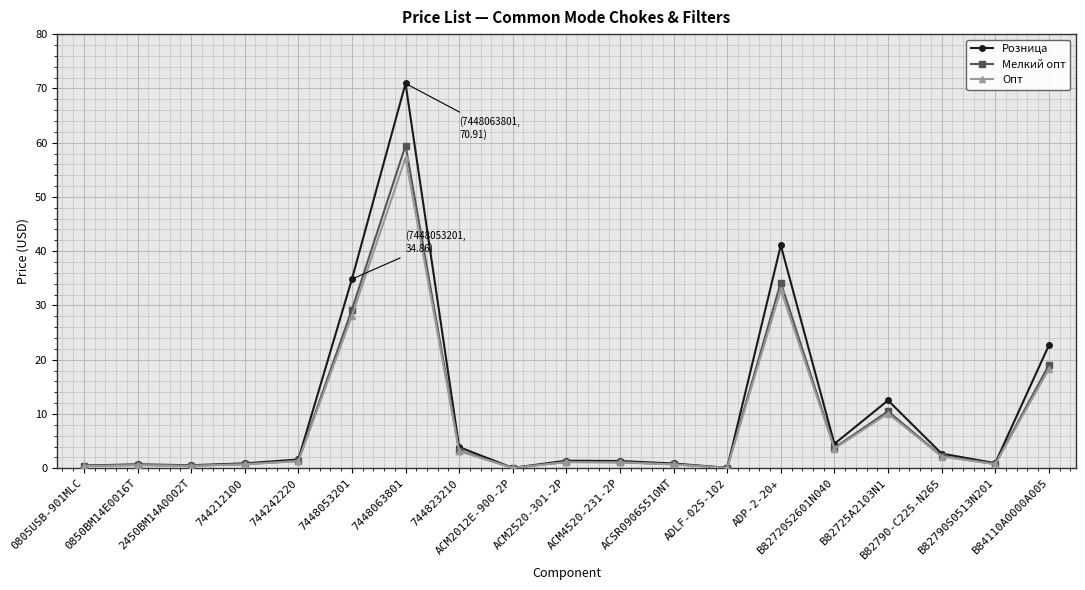

Does the chart display data point markers on the line(s)?

Yes